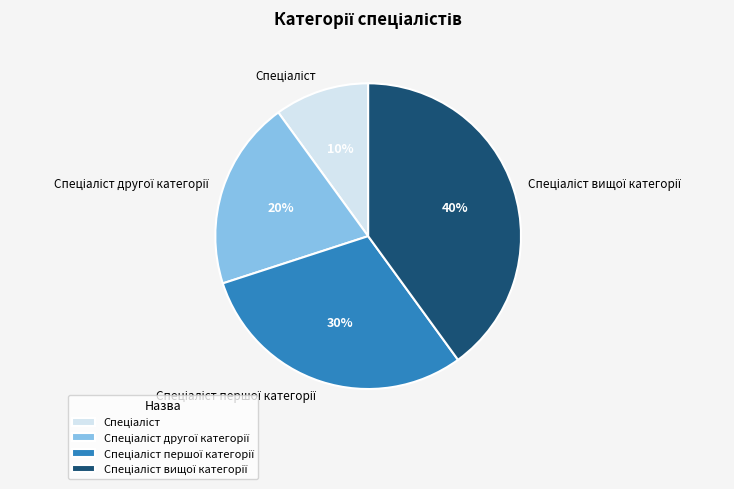

Does any single category account for the majority?

No